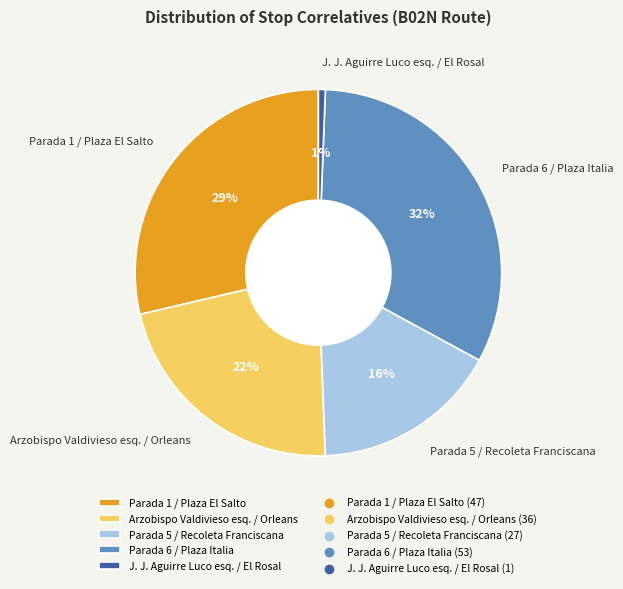

Combined, do J. J. Aguirre Luco esq. / El Rosal and Parada 5 / Recoleta Franciscana account for over 50%?

No